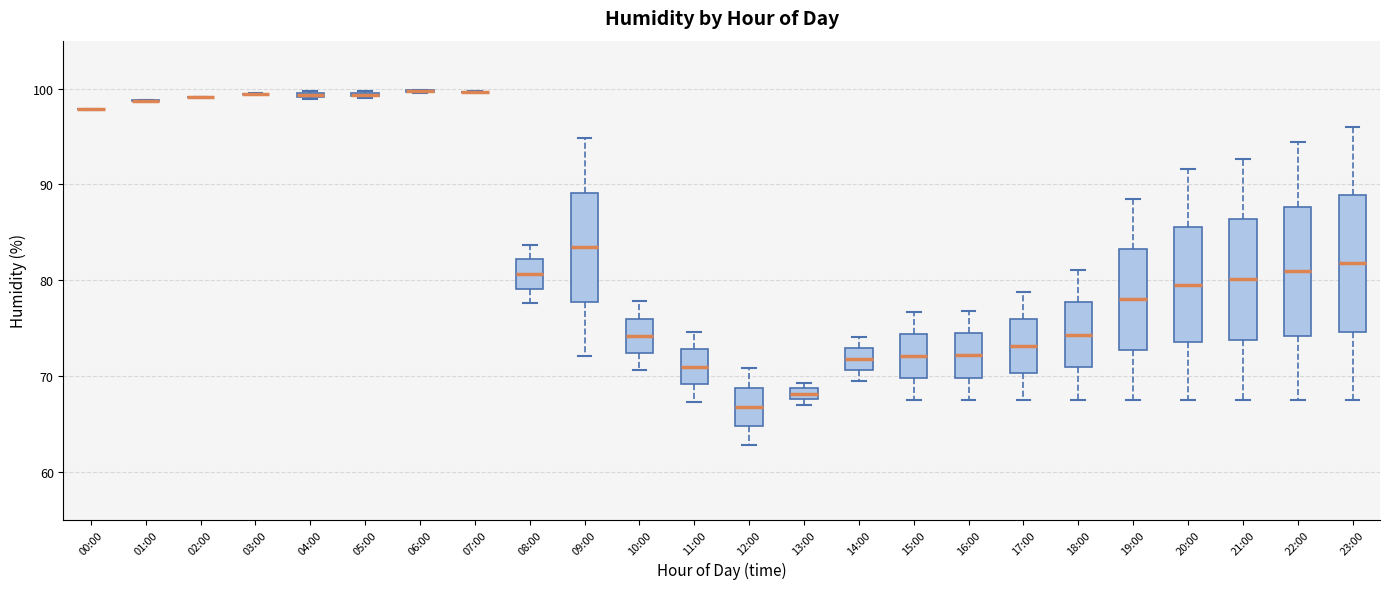

Where is the upper edge of the box for 15:00 on the y-axis? The values are not printed on the chart, so give them approximately, as read against the axis.

74